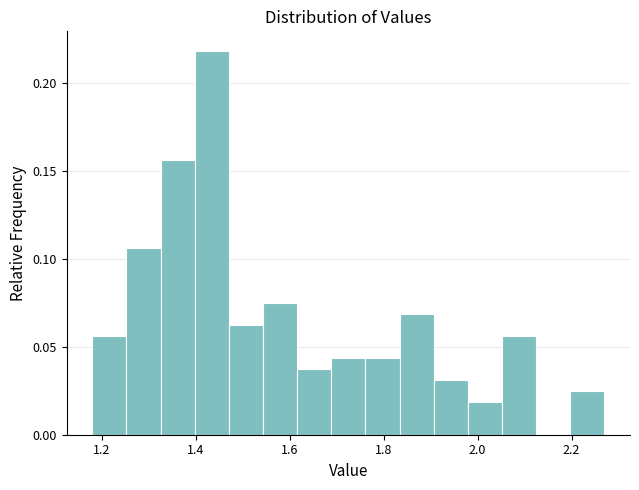

Around what value on the x-axis is the tallest bar? Give the approximate position of its centre, as read against the axis.

1.44